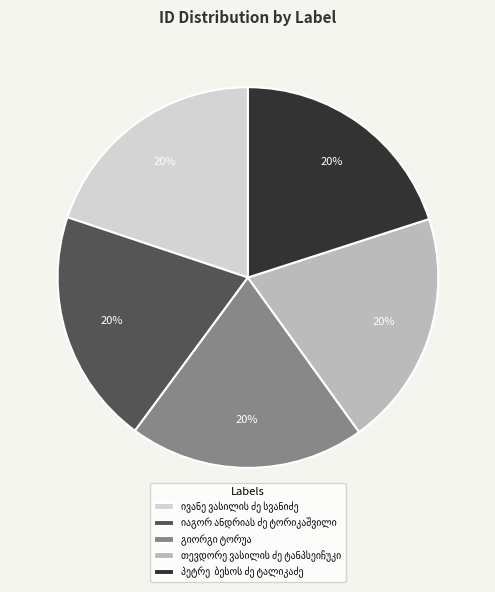

Does any single category account for the majority?

No